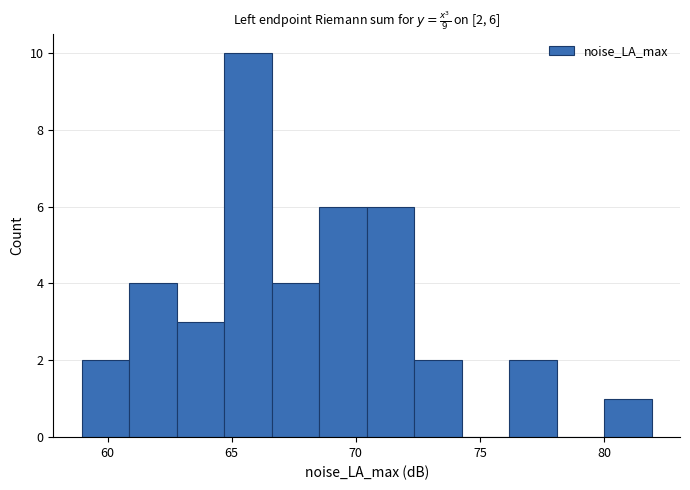

Read against the x-axis, roughly where is the centre of the tallest bar?

65.5